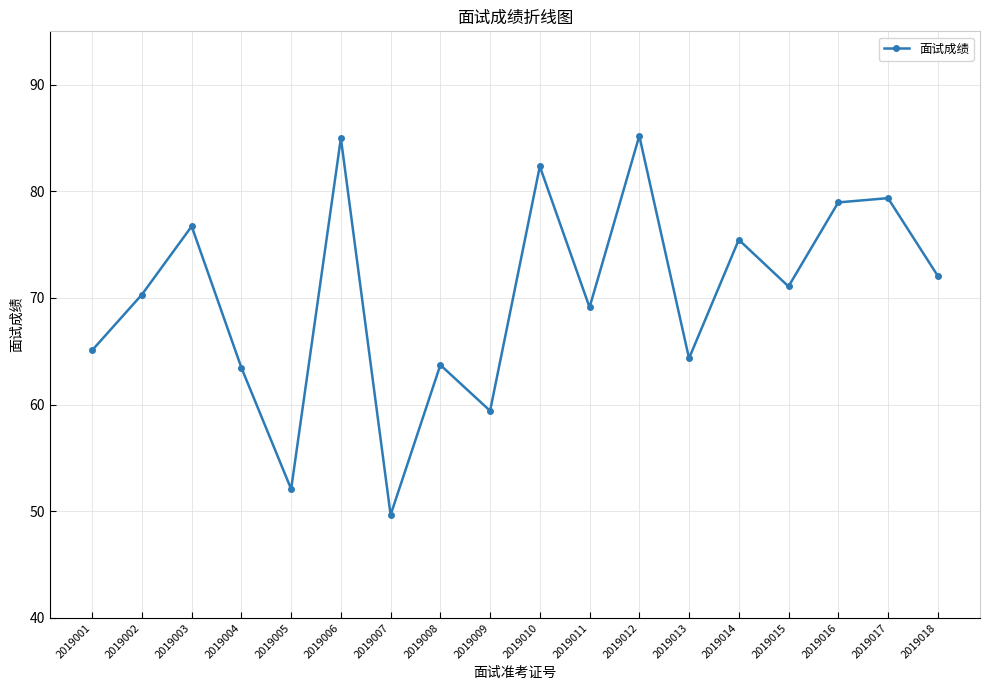

What is the change in value from 2019010 to 2019013?

-18.0